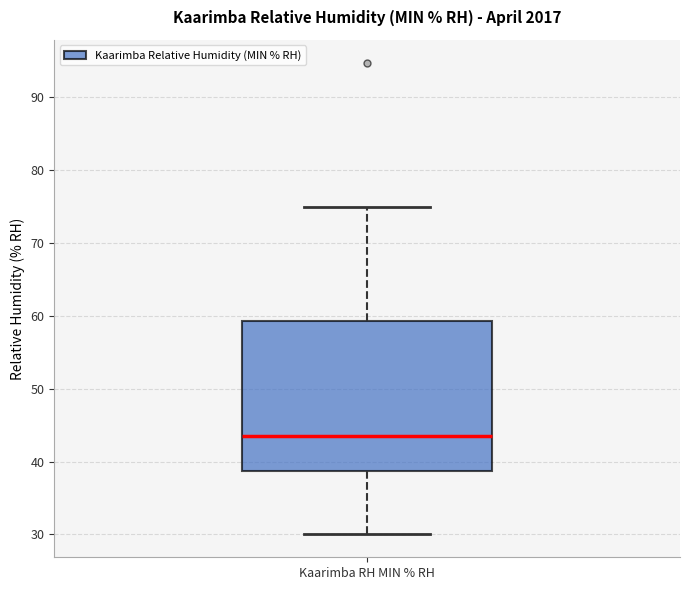

Transcribe this box plot: give where the median line is, the range the box spans, and where the two whiskers end, as read against the y-axis. The values are not printed on the chart, so give them approximately, as read against the axis.

median 44, box 39 to 59, whiskers 30 to 75